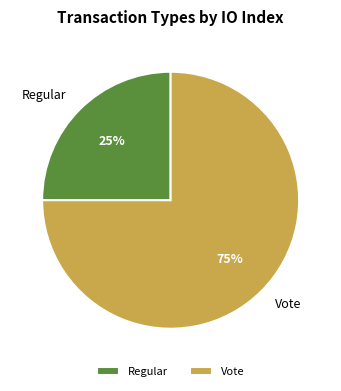

Rank the categories by value from highest to lowest.

Vote, Regular